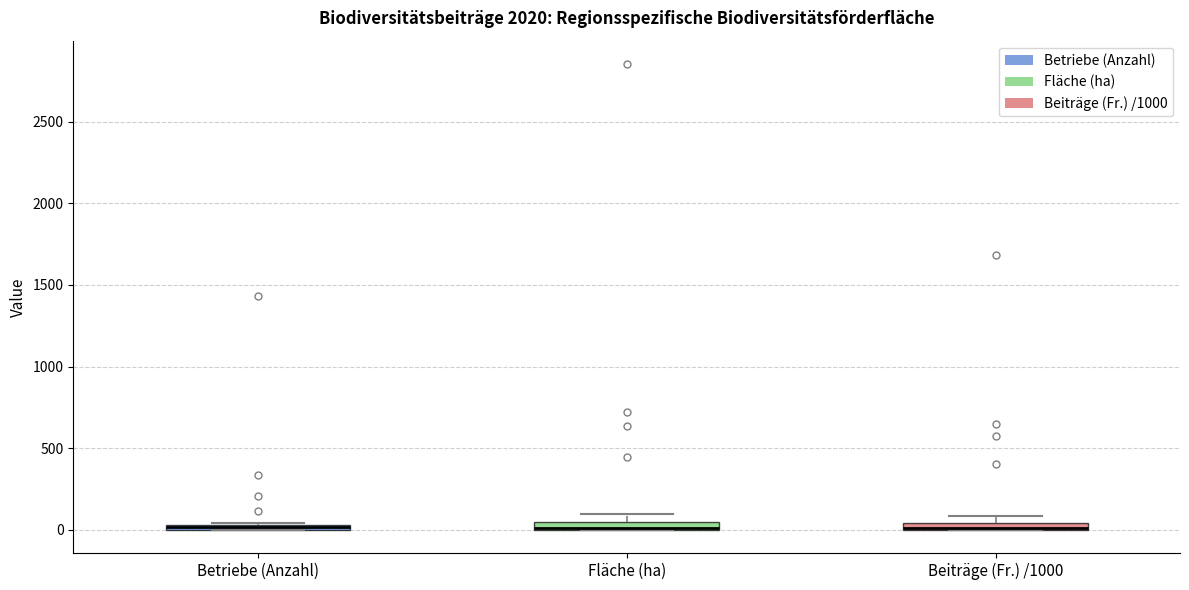

Where is the upper edge of the box for Beiträge (Fr.) /1000 on the y-axis? The values are not printed on the chart, so give them approximately, as read against the axis.

50